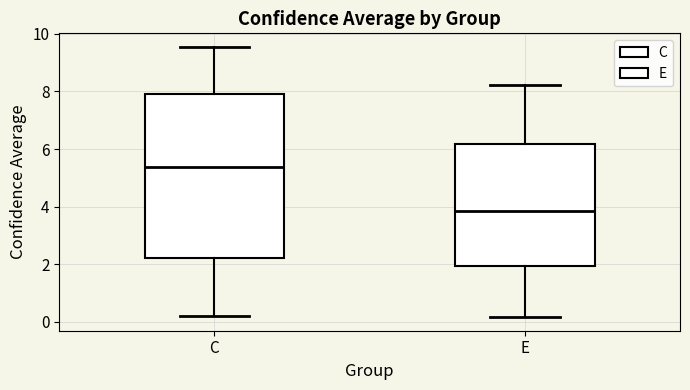

Reading left to right, transcribe this box plot: for each box, give where its median line is, the range the box spans, and where its two whiskers end, as read against the y-axis. The values are not printed on the chart, so give them approximately, as read against the axis.

C: median 5.4, box 2.2 to 8.0, whiskers 0.2 to 9.6
E: median 3.8, box 2.0 to 6.2, whiskers 0.2 to 8.2